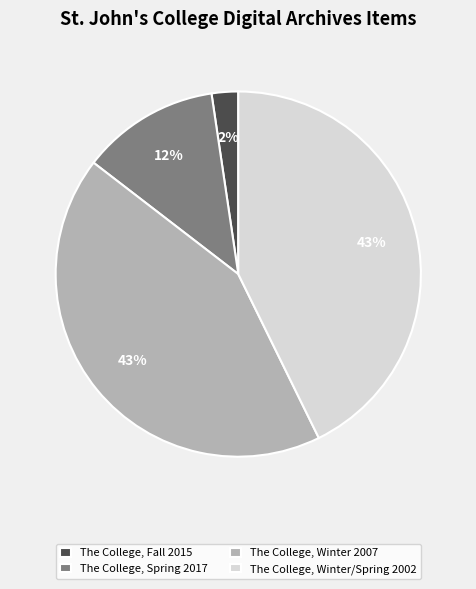

Which has a higher value, The College, Winter 2007 or The College, Fall 2015?

The College, Winter 2007